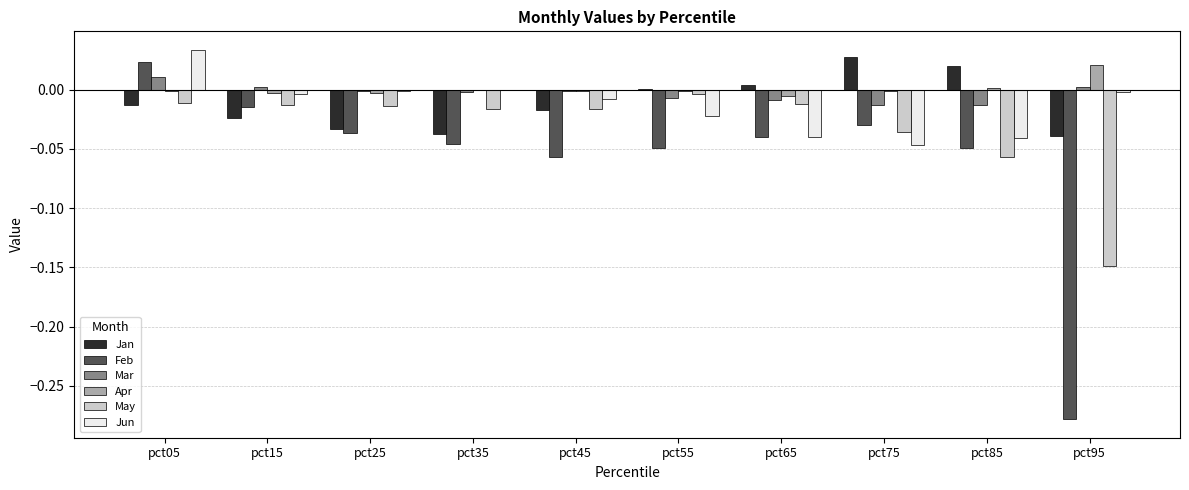

At which label does Mar first exceed 0?

pct05